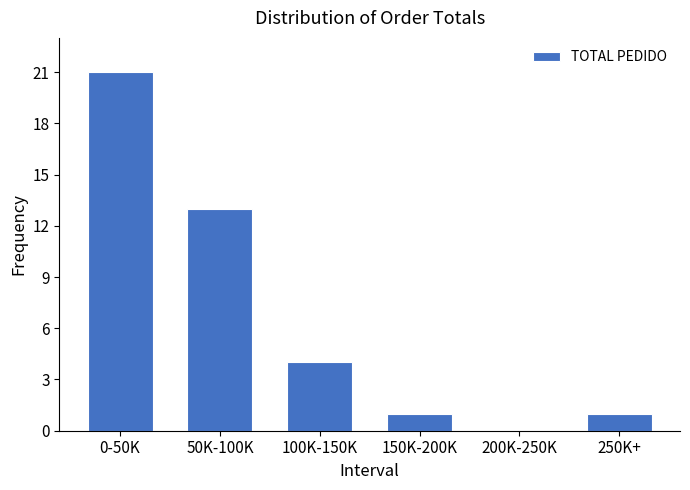

Reading right to left, extract all data points from this chart.

250K+=1	200K-250K=0	150K-200K=1	100K-150K=4	50K-100K=13	0-50K=21